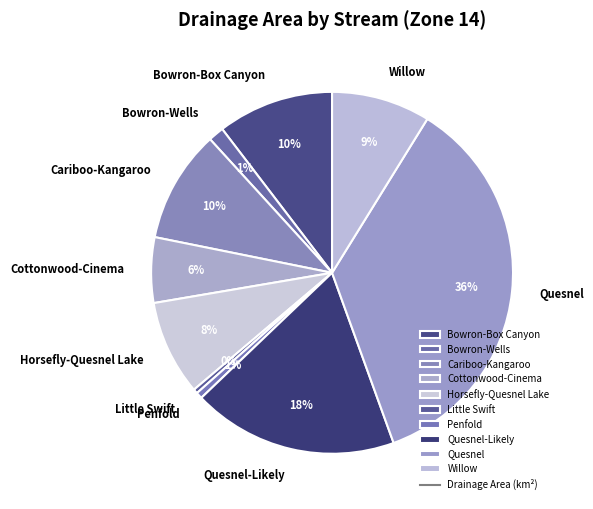

Count the number of slices in the pie.

10